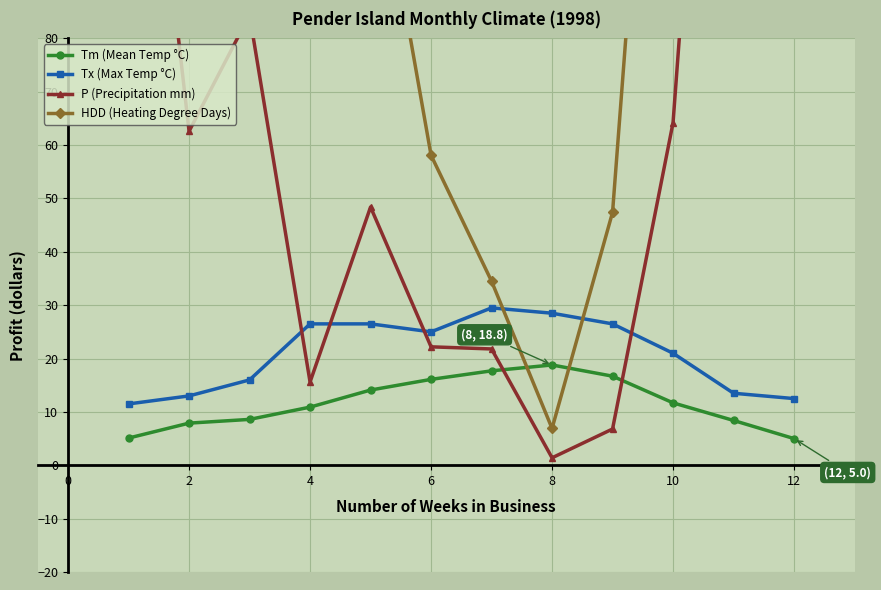

True or false: Tm (Mean Temp °C) and Tx (Max Temp °C) intersect in this chart.

False